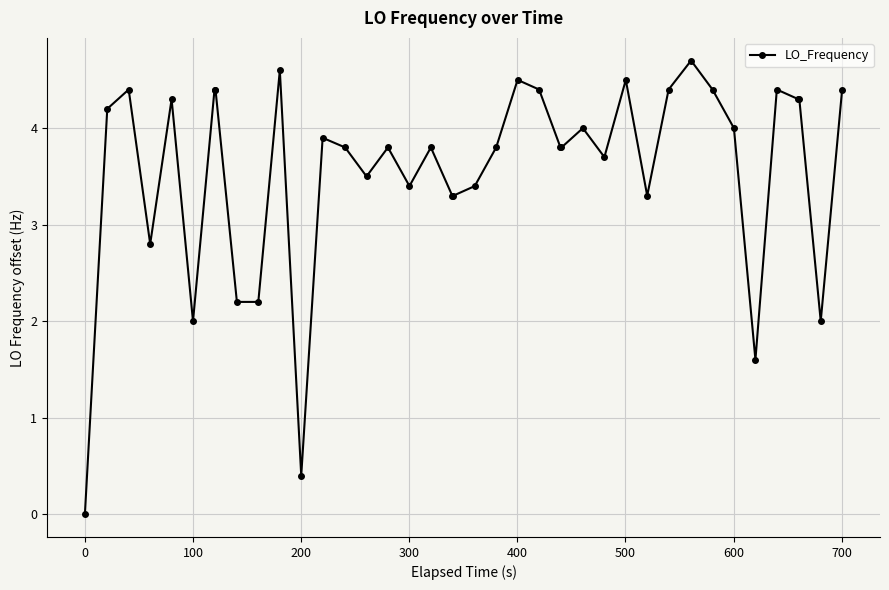

What is the difference between the maximum and minimum values?

4.7